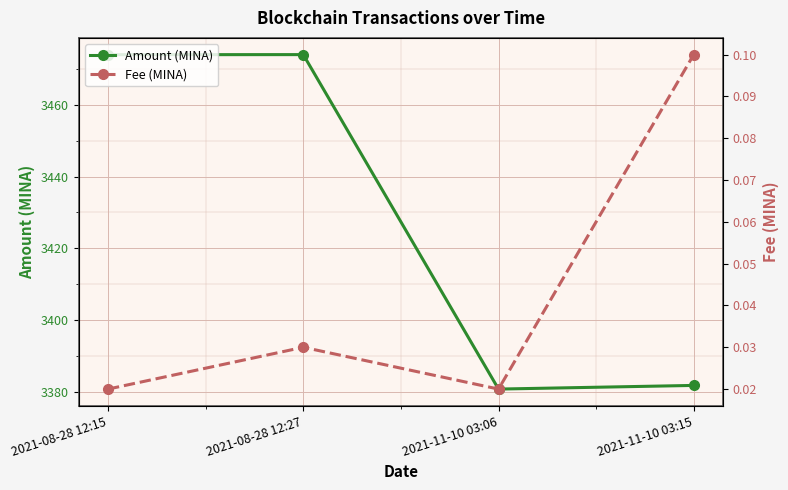

Count the number of data series in this chart.

2